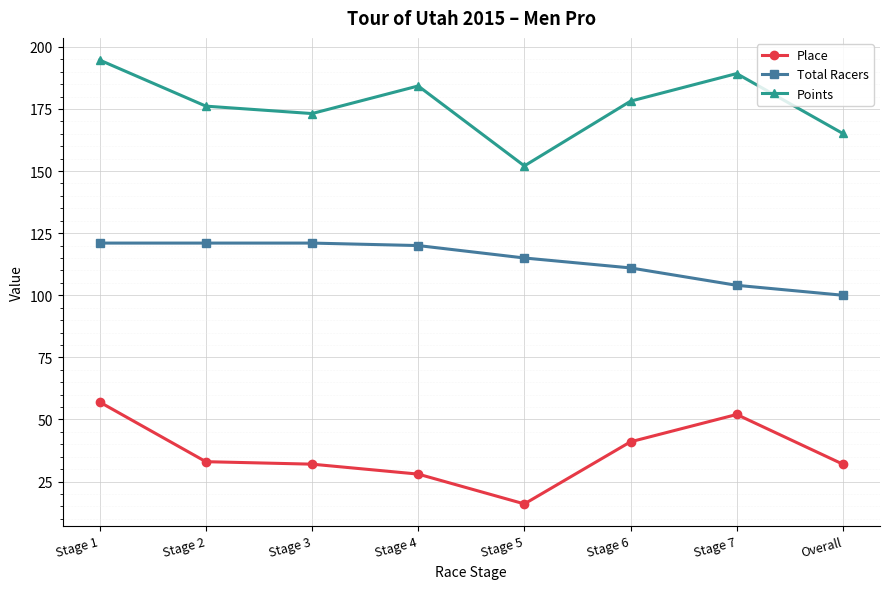

What is the difference between the highest and lowest values at Stage 7?

137.2